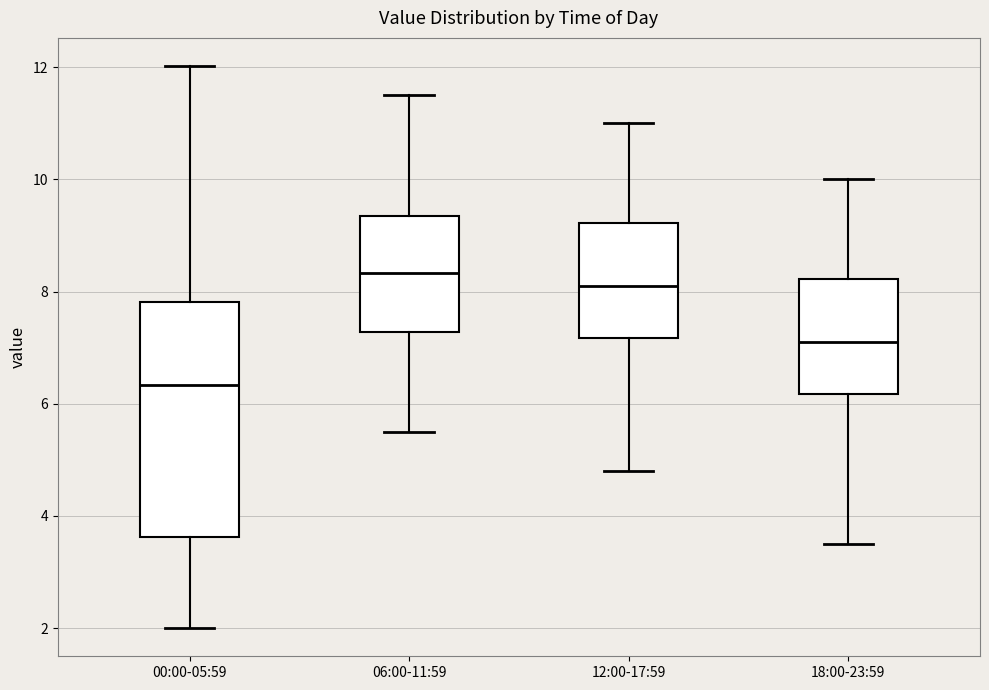

Reading left to right, read every box against the y-axis: the position of its median line, the range the box covers, and the ends of its whiskers. The values are not printed on the chart, so give them approximately, as read against the axis.

00:00-05:59: median 6.4, box 3.6 to 7.8, whiskers 2.0 to 12.0
06:00-11:59: median 8.4, box 7.2 to 9.4, whiskers 5.6 to 11.6
12:00-17:59: median 8.2, box 7.2 to 9.2, whiskers 4.8 to 11.0
18:00-23:59: median 7.2, box 6.2 to 8.2, whiskers 3.6 to 10.0